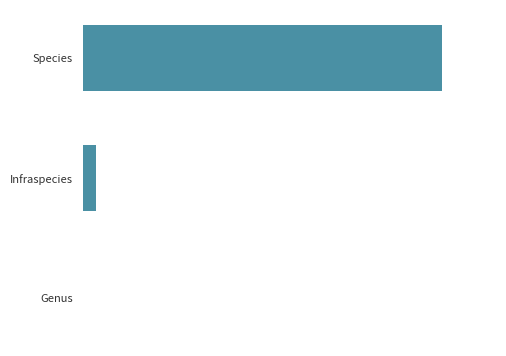

Are the bars horizontal?

Yes